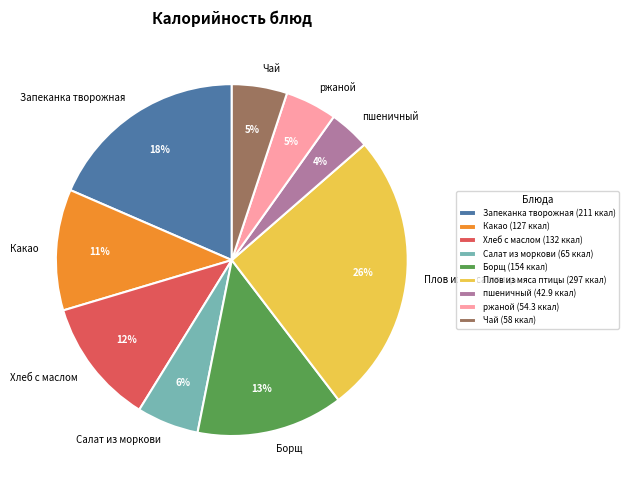

Do Какао and Запеканка творожная together represent more than half of the pie?

No